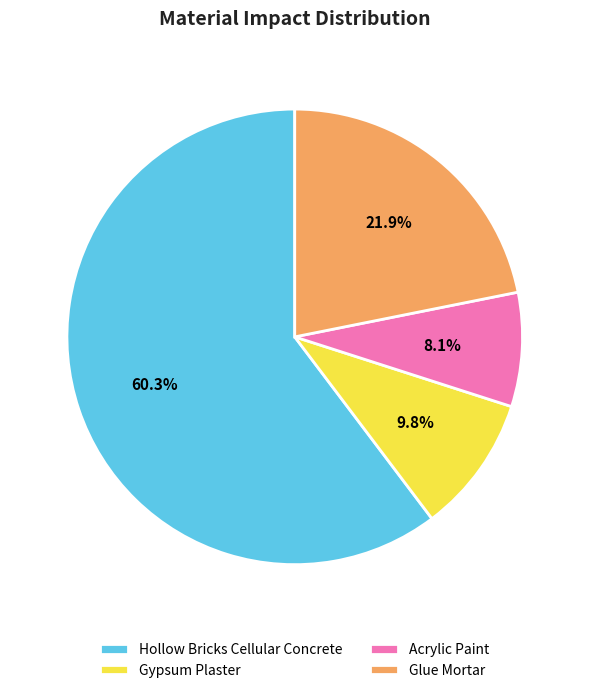

Which slice is the smallest?

Acrylic Paint